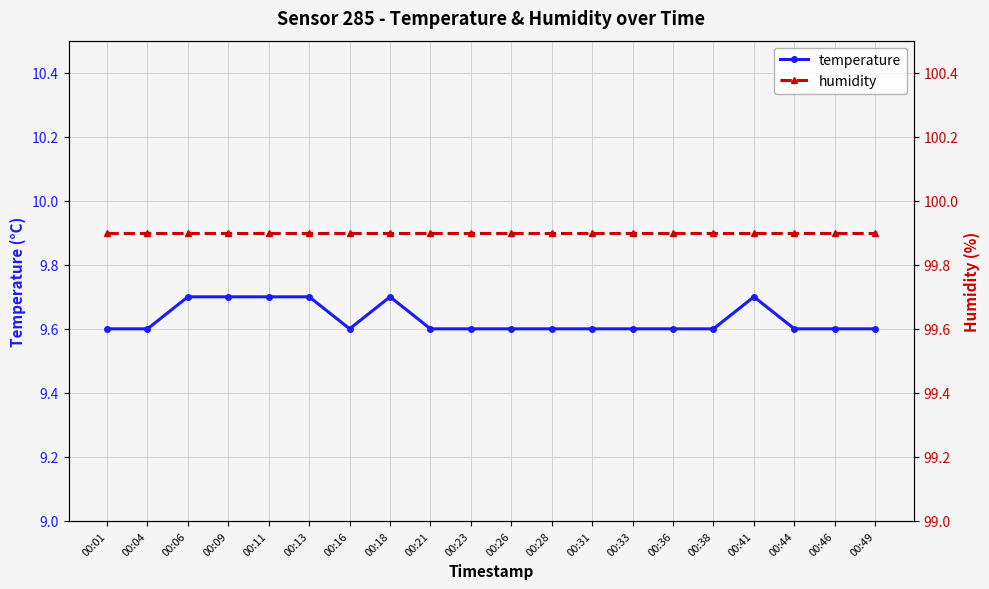

Is it true that temperature equals 9.6 at 00:28?

True